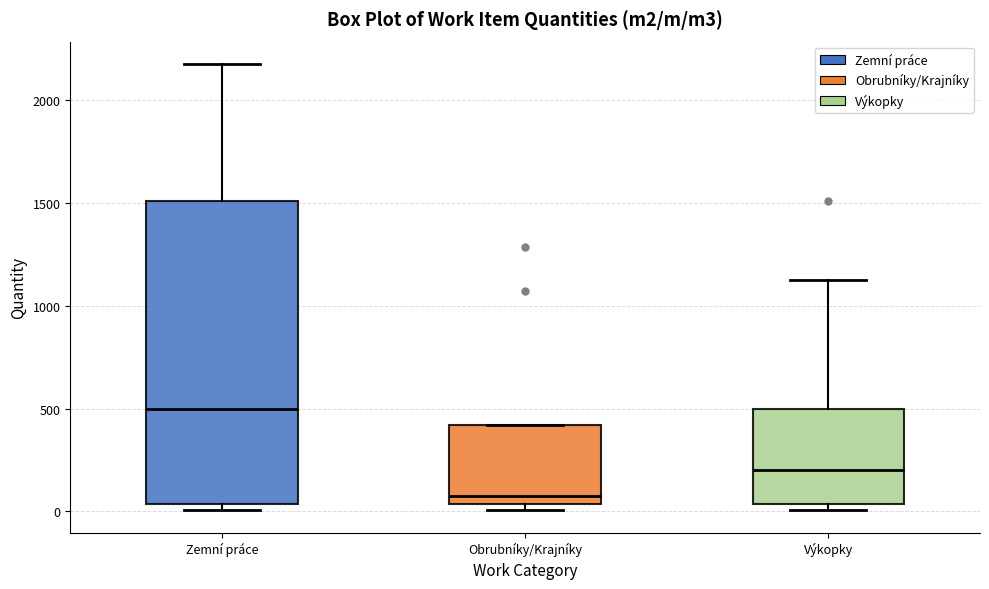

Reading left to right, read every box against the y-axis: the position of its median line, the range the box covers, and the ends of its whiskers. The values are not printed on the chart, so give them approximately, as read against the axis.

Zemní práce: median 500, box 50 to 1500, whiskers 0 to 2200
Obrubníky/Krajníky: median 50 (just above the box's lower edge), box 50 to 400, whiskers 0 to 400
Výkopky: median 200, box 50 to 500, whiskers 0 to 1150